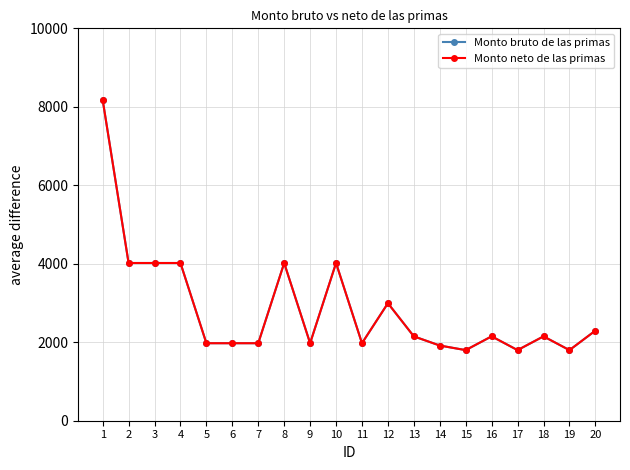

Is this an area chart (filled region under the line)?

No